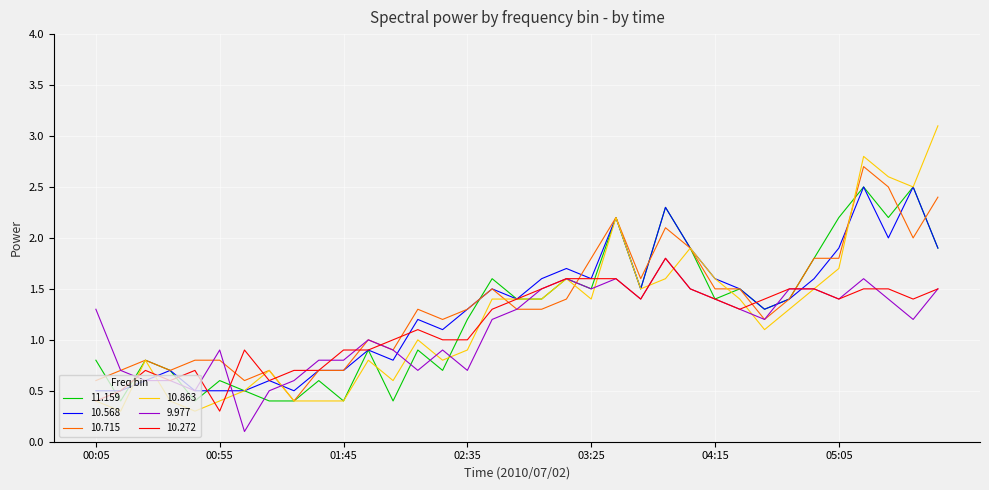

What is the maximum value shown in the chart?

3.1